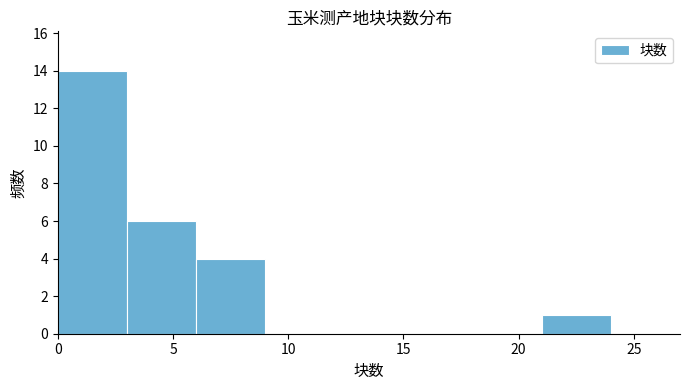

Reading left to right, transcribe this chart: for each bar, give the range it covers on the x-axis and its height. The values are not printed on the chart, so give them approximately, as read against the axis.

0 to 3: 14
3 to 6: 6
6 to 9: 4
9 to 12: 0
12 to 15: 0
15 to 18: 0
18 to 21: 0
21 to 24: 1